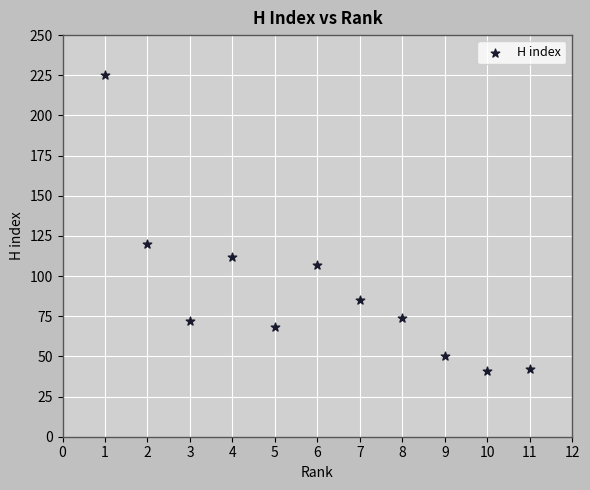

What is the range of X values (max minus min)?

10